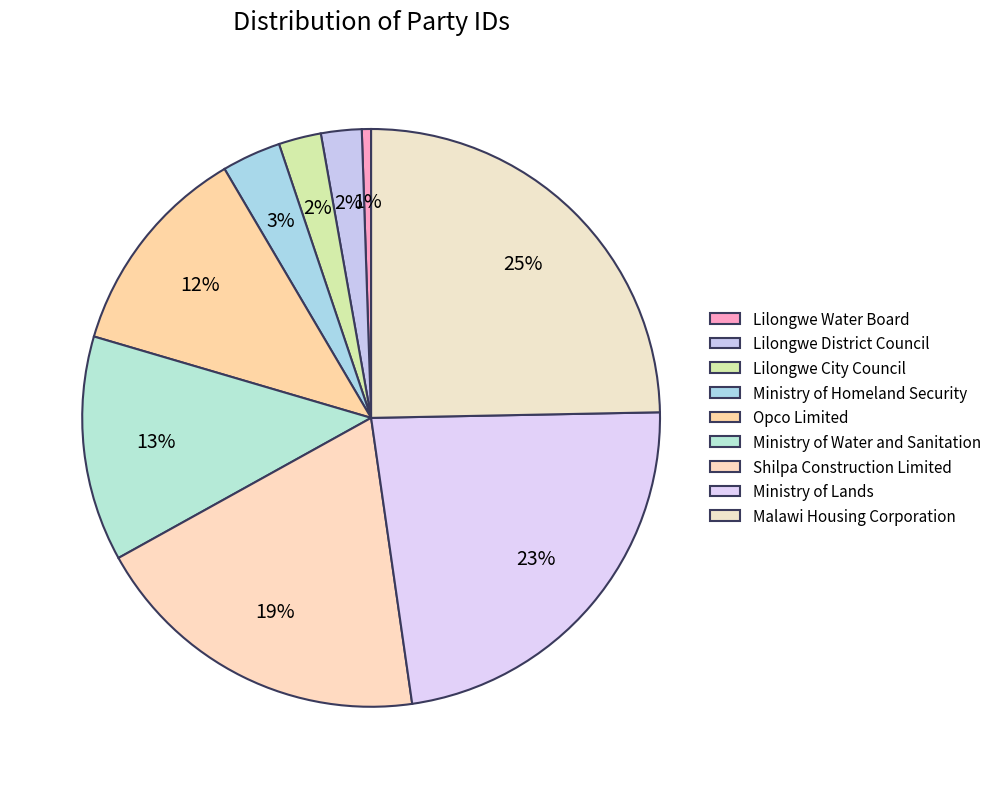

To the nearest percent, what percentage of the pie is Ministry of Water and Sanitation?

13%